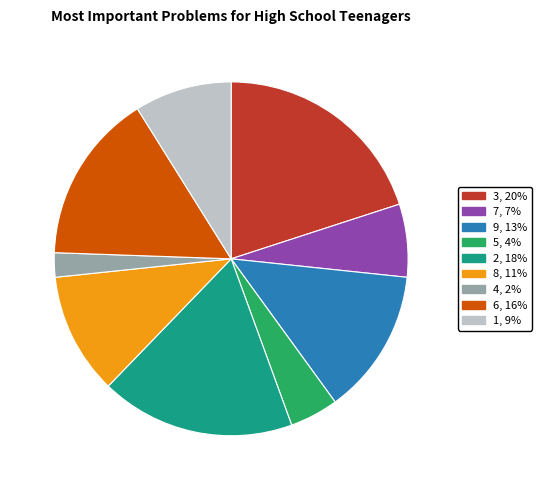

What is the smallest slice in the pie chart?

4